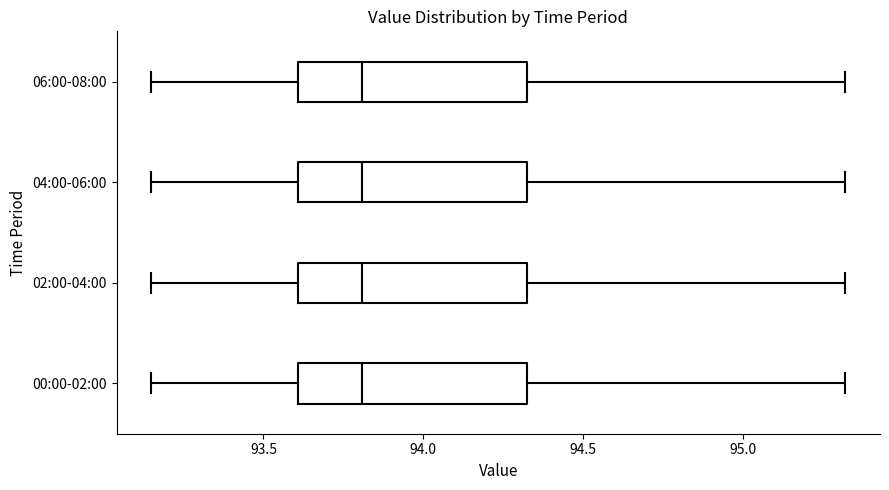

Reading bottom to top, read every box against the x-axis: the position of its median line, the range the box covers, and the ends of its whiskers. The values are not printed on the chart, so give them approximately, as read against the axis.

00:00-02:00: median 93.80, box 93.60 to 94.35, whiskers 93.15 to 95.30
02:00-04:00: median 93.80, box 93.60 to 94.35, whiskers 93.15 to 95.30
04:00-06:00: median 93.80, box 93.60 to 94.35, whiskers 93.15 to 95.30
06:00-08:00: median 93.80, box 93.60 to 94.35, whiskers 93.15 to 95.30